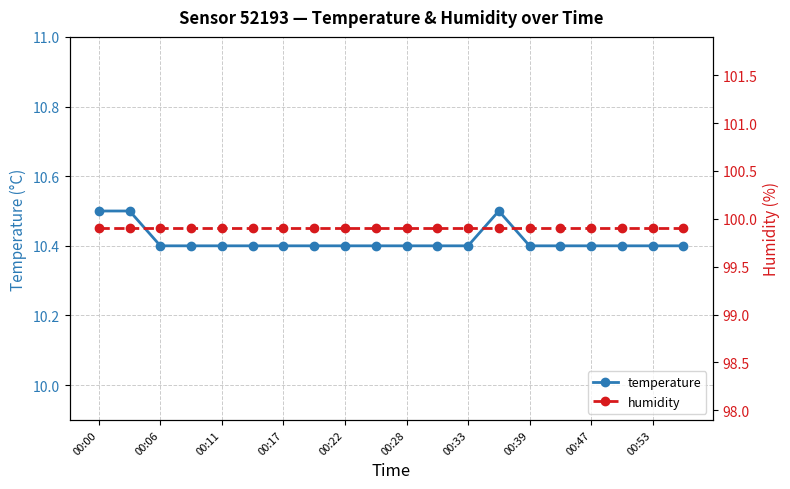

True or false: humidity and temperature cross at least once.

False